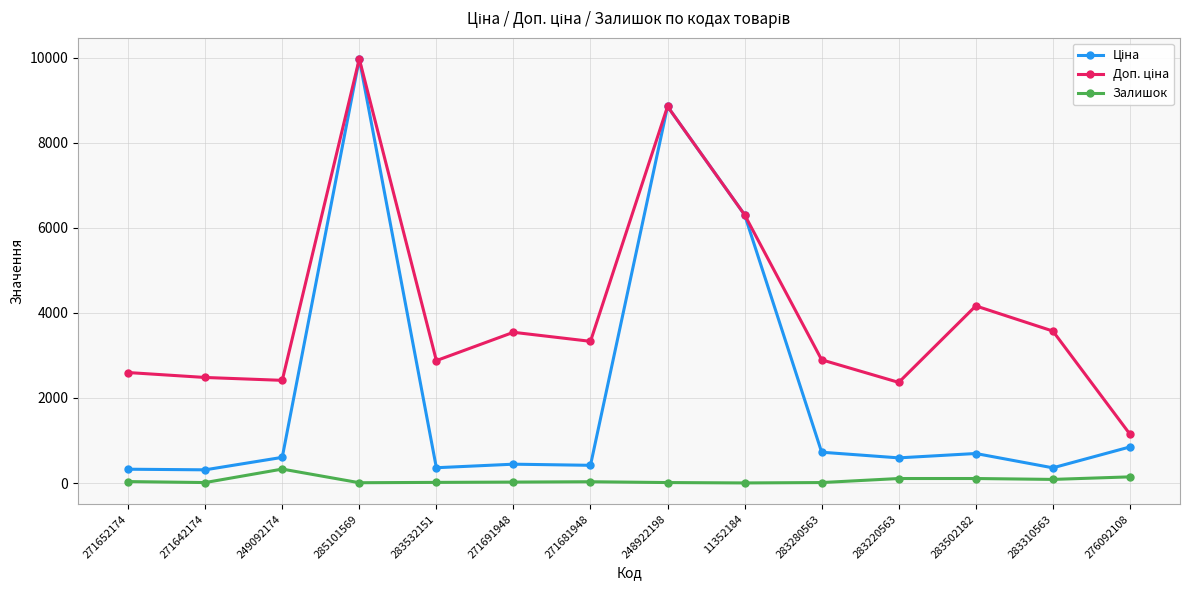

True or false: Залишок has a value of 11.0 at 283280563.

True